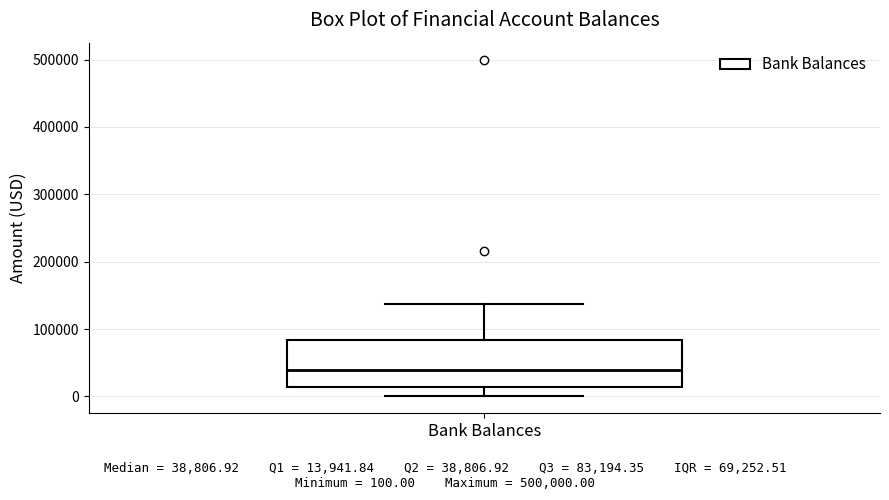

Read this box plot against the y-axis: the position of the median line, the range covered by the box, and the ends of both whiskers. The values are not printed on the chart, so give them approximately, as read against the axis.

median 40000, box 10000 to 80000, whiskers 0 to 140000